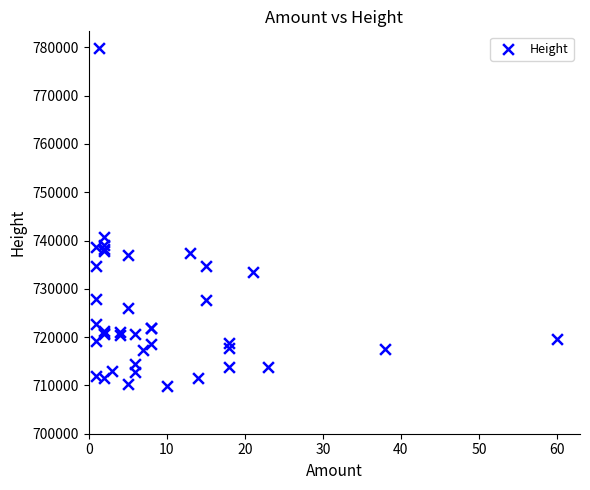

What Y value in the scatter plot is closest to 744893?

740647